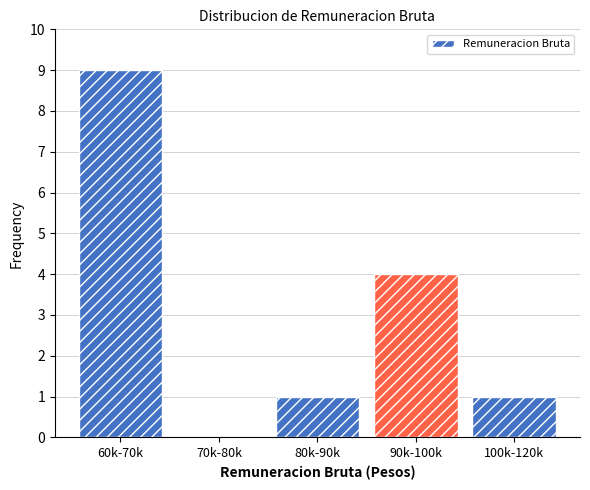

What is the change in value from 60k-70k to 70k-80k?

-9